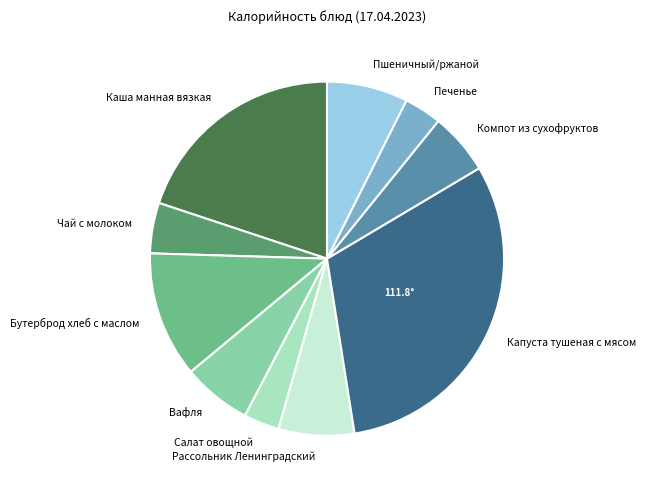

Is the sum of Бутерброд хлеб с маслом and Салат овощной greater than half?

No